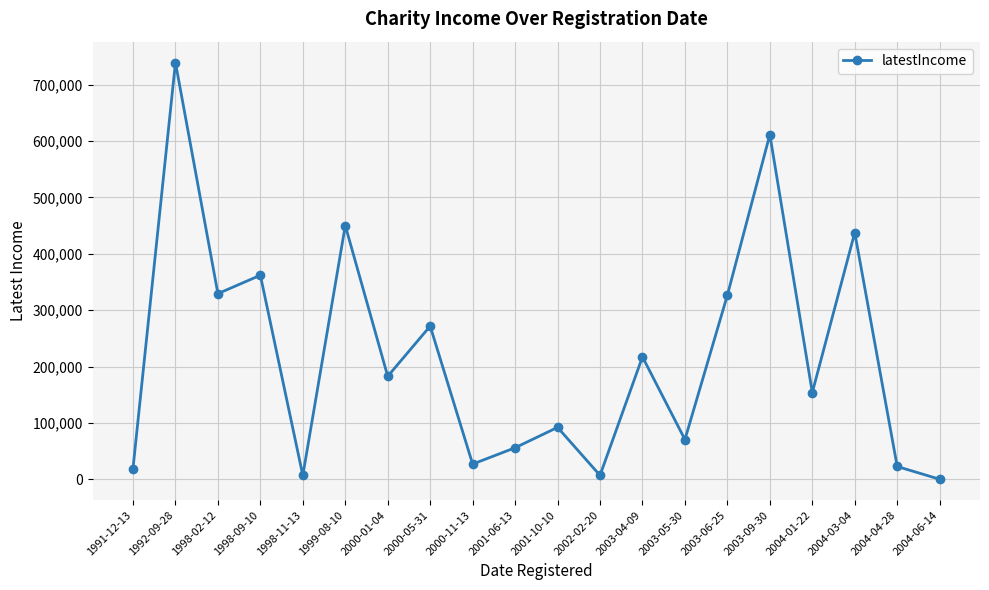

How many points are lower than both their immediate neighbors (excluding endpoints)?

7